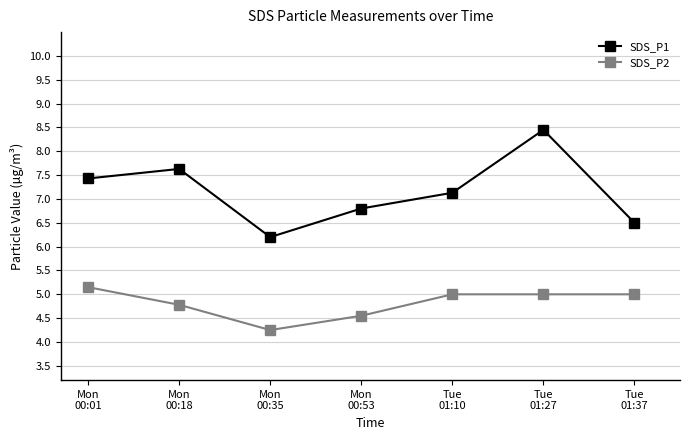

Between Mon
00:18 and Mon
00:35, which series saw the biggest shift?

SDS_P1